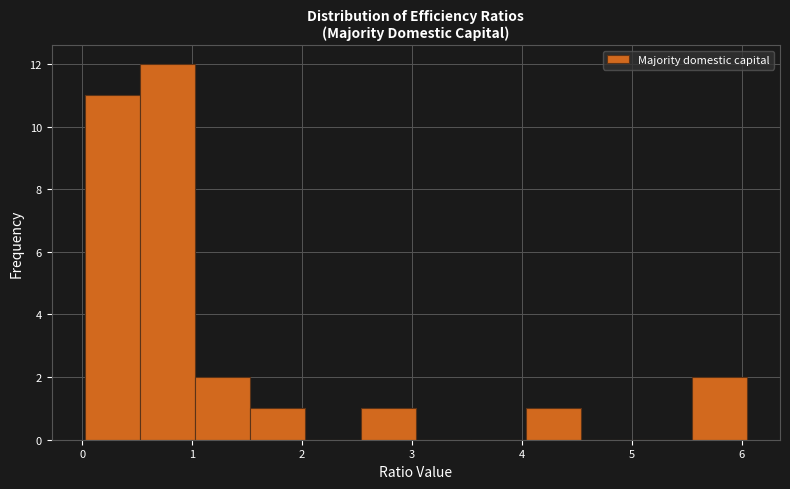

Reading left to right, list every bar in this chart as the range it spans on the x-axis followed by its height. Neither the bar edges nor the heights are printed on the chart, so give them approximately, as read against the axes.

0.0 to 0.5: 11
0.5 to 1.0: 12
1.0 to 1.5: 2
1.5 to 2.0: 1
2.0 to 2.5: 0
2.5 to 3.0: 1
3.0 to 3.5: 0
3.5 to 4.0: 0
4.0 to 4.5: 1
4.5 to 5.0: 0
5.0 to 5.5: 0
5.5 to 6.0: 2